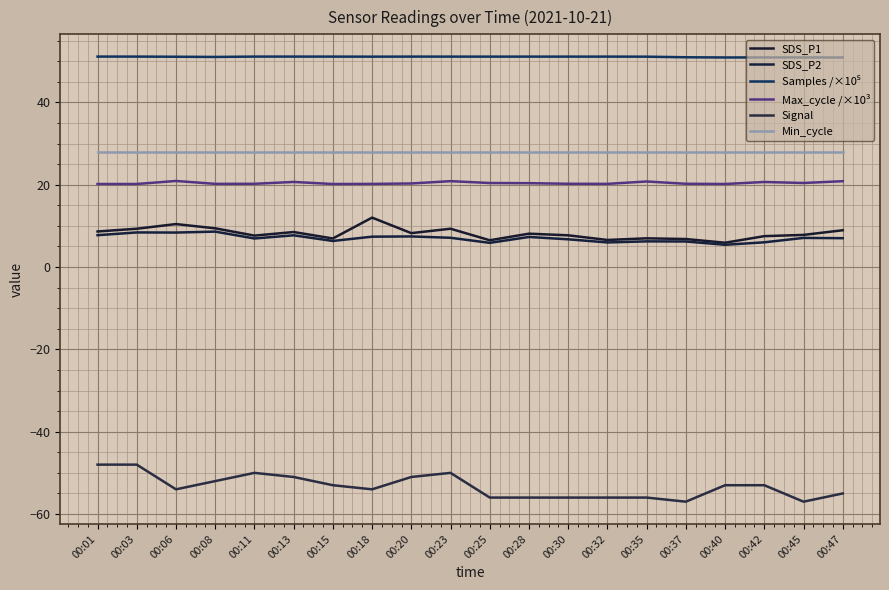

Reading left to right, transcribe all the data shown in this chart.

SDS_P1: 8.6	9.3	10.4	9.4	7.6	8.5	6.9	12.0	8.2	9.3	6.5	8.1	7.7	6.6	7.0	6.8	5.9	7.5	7.8	8.9
SDS_P2: 7.7	8.4	8.4	8.6	6.9	7.7	6.3	7.4	7.4	7.1	5.9	7.3	6.7	6.0	6.2	6.2	5.4	6.0	7.1	7.0
Samples /×10⁵: 51.1	51.1	51.1	51.0	51.1	51.1	51.1	51.1	51.1	51.1	51.1	51.1	51.1	51.1	51.1	50.9	50.9	50.9	50.9	50.9
Max_cycle /×10³: 20.2	20.2	20.9	20.2	20.2	20.7	20.2	20.2	20.3	20.9	20.4	20.4	20.2	20.2	20.8	20.2	20.2	20.7	20.4	20.8
Signal: -48.0	-48.0	-54.0	-52.0	-50.0	-51.0	-53.0	-54.0	-51.0	-50.0	-56.0	-56.0	-56.0	-56.0	-56.0	-57.0	-53.0	-53.0	-57.0	-55.0
Min_cycle: 28.0	28.0	28.0	28.0	28.0	28.0	28.0	28.0	28.0	28.0	28.0	28.0	28.0	28.0	28.0	28.0	28.0	28.0	28.0	28.0